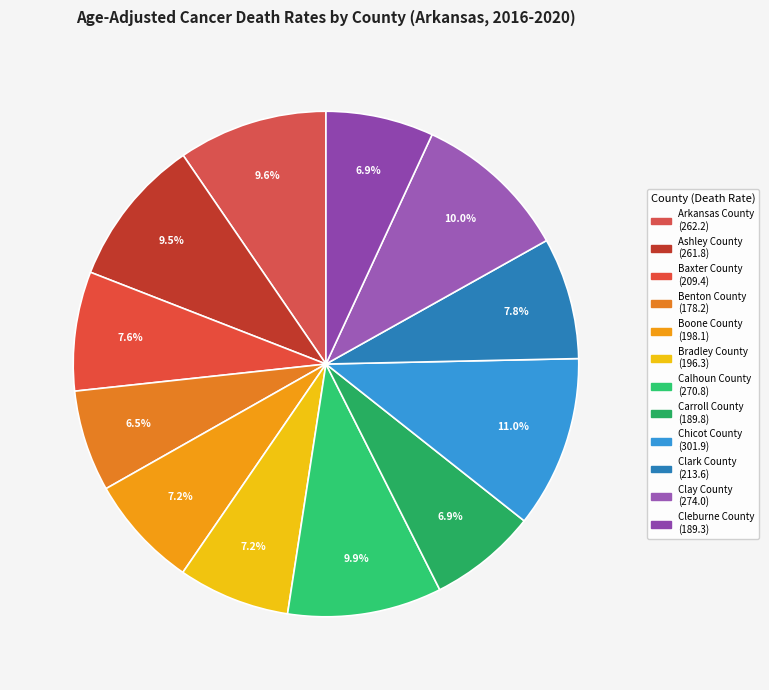

To the nearest percent, what percentage of the pie is Boone County?

7%